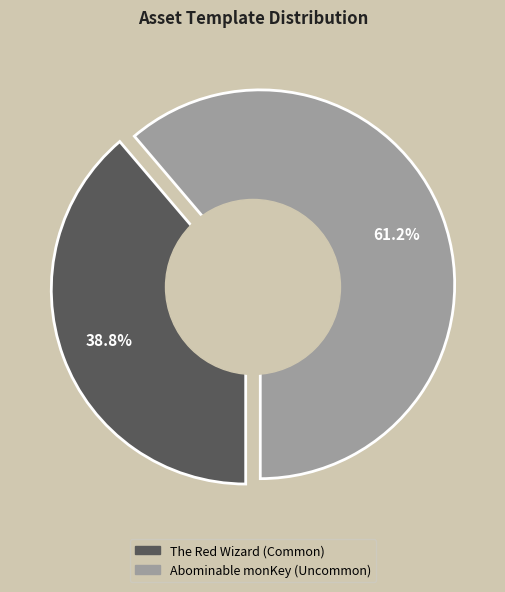

To the nearest percent, what is the difference between the 1099604643905 and 1099568639266 slice percentages?

22%